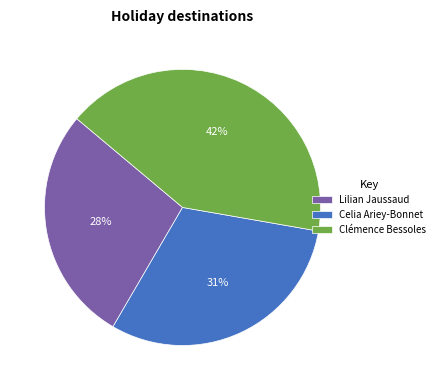

To the nearest percent, what portion does Celia Ariey-Bonnet represent?

31%